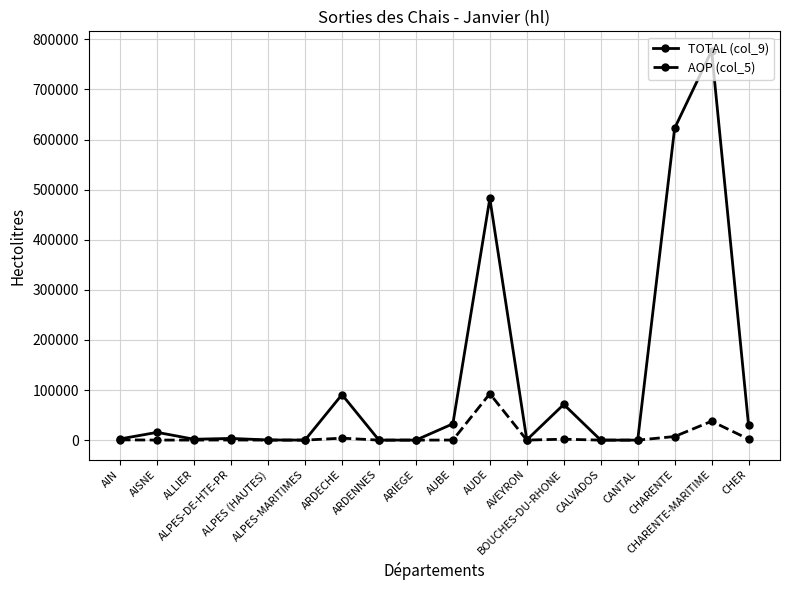

Which series has the widest spread of values?

TOTAL (col_9)